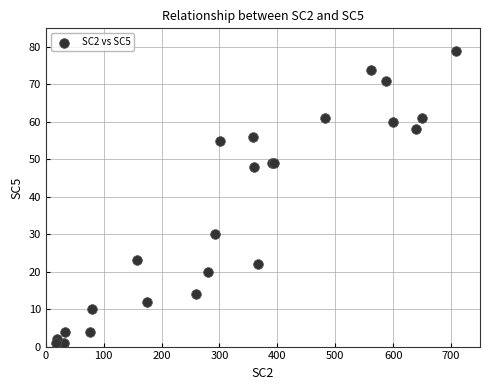

What Y value in the scatter plot is closest to 40?

48